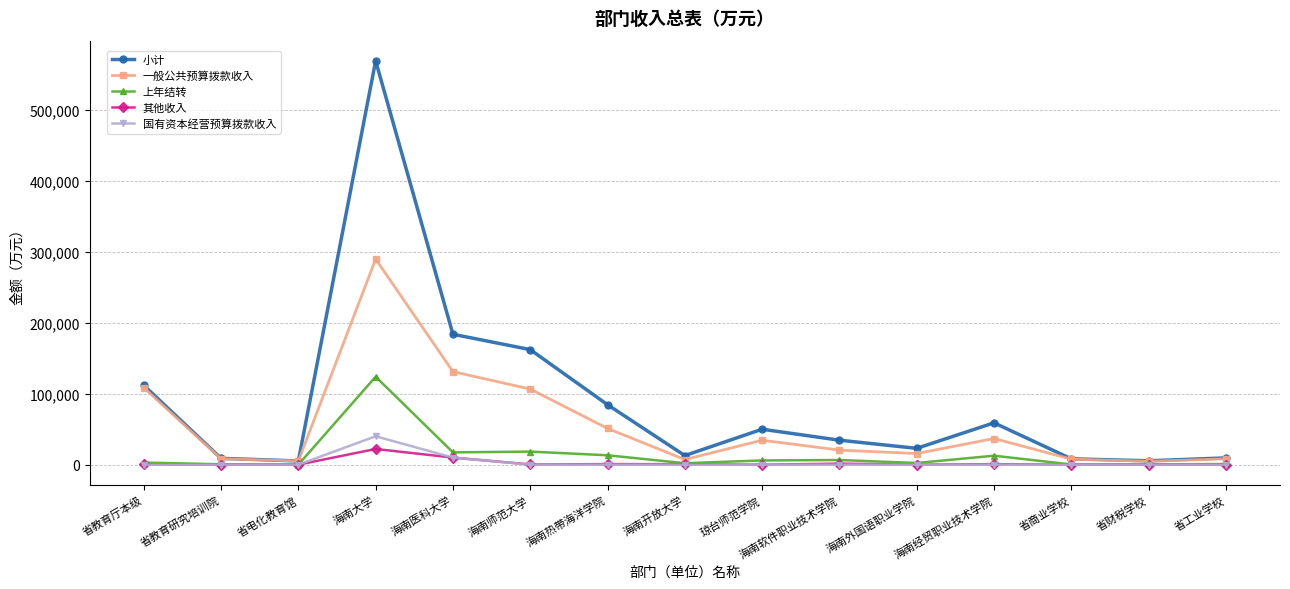

What is the label of the 12th point from the left?

海南经贸职业技术学院